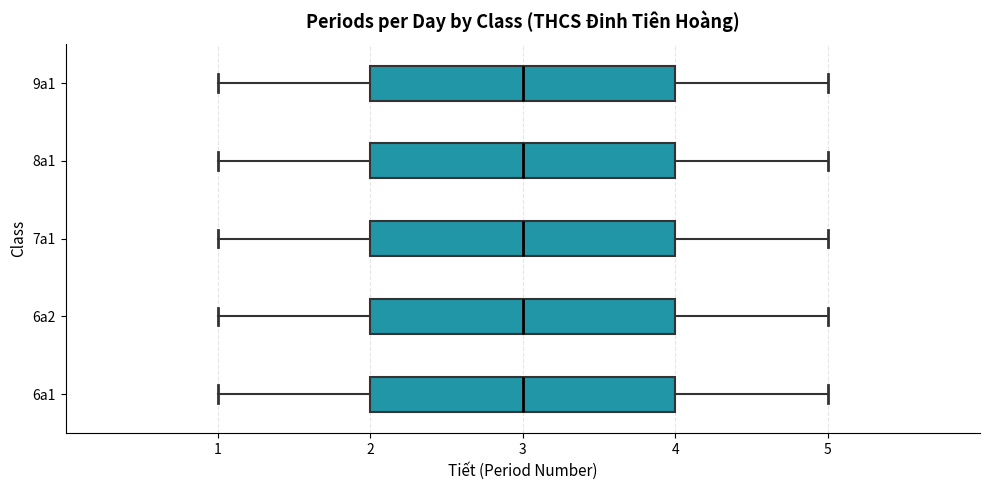

Where does the median line of the box for 8a1 sit on the x-axis? The values are not printed on the chart, so give them approximately, as read against the axis.

3